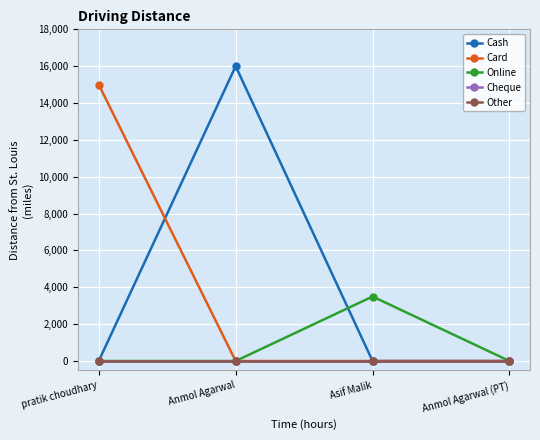

Does the chart have visible grid lines?

Yes